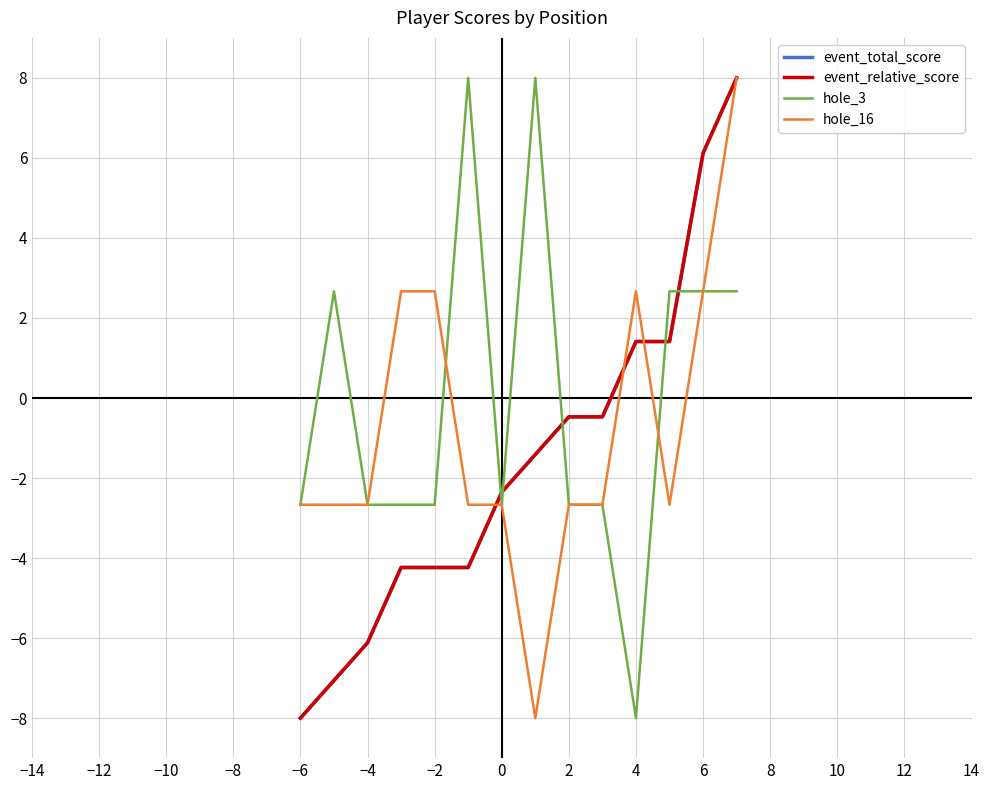

Which series ends up on top after the final intersection of event_relative_score and hole_16?

event_relative_score